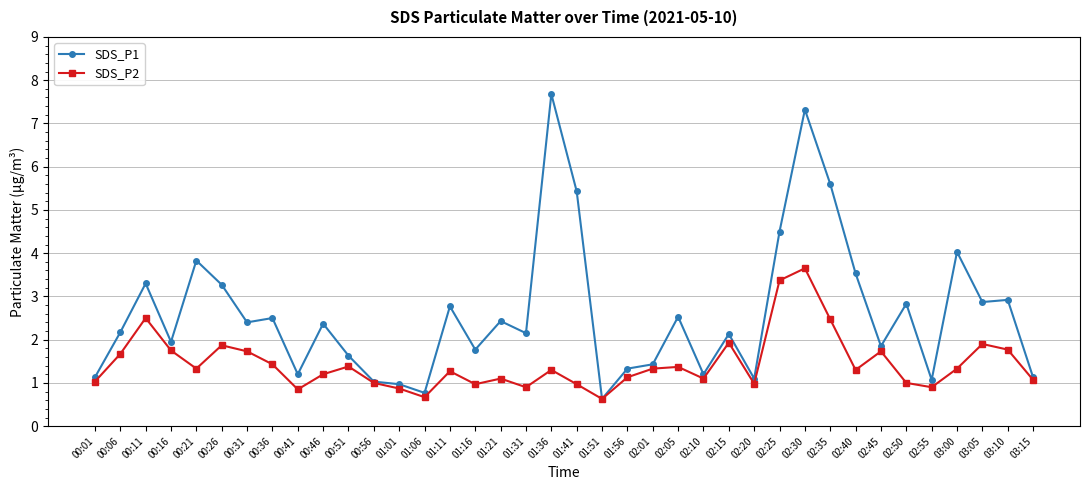

What position from the left is 02:25?

28